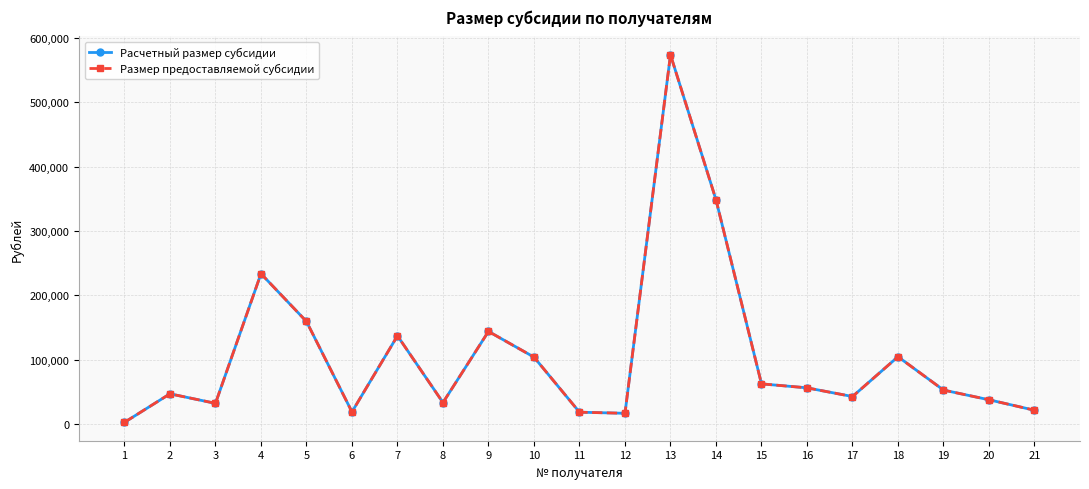

What is the sum of all Размер предоставляемой субсидии values?

2250193.2